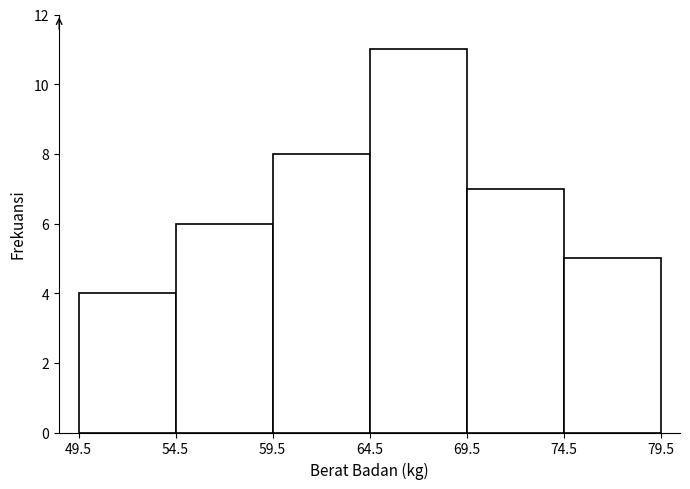

Reading left to right, list every bar in this chart as the range it spans on the x-axis followed by its height. The values are not printed on the chart, so give them approximately, as read against the axis.

49.5 to 54.5: 4
54.5 to 59.5: 6
59.5 to 64.5: 8
64.5 to 69.5: 11
69.5 to 74.5: 7
74.5 to 79.5: 5